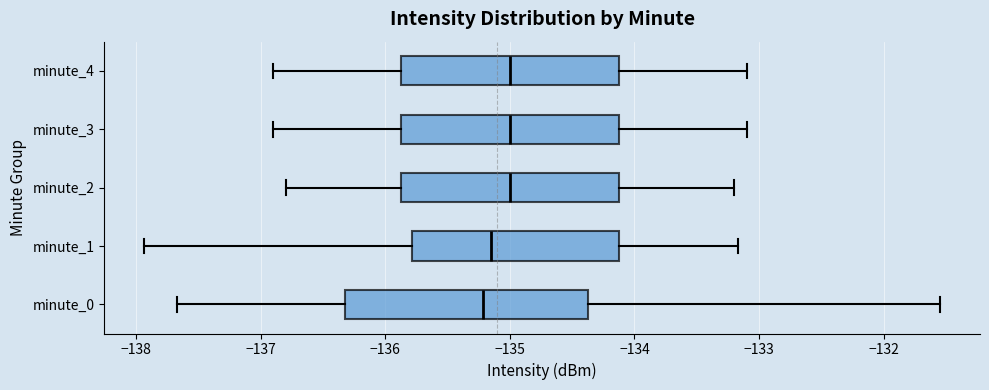

Reading bottom to top, read every box against the x-axis: the position of its median line, the range the box covers, and the ends of its whiskers. The values are not printed on the chart, so give them approximately, as read against the axis.

minute_0: median -135.2, box -136.3 to -134.4, whiskers -137.7 to -131.5
minute_1: median -135.1, box -135.8 to -134.1, whiskers -137.9 to -133.2
minute_2: median -135.0, box -135.9 to -134.1, whiskers -136.8 to -133.2
minute_3: median -135.0, box -135.9 to -134.1, whiskers -136.9 to -133.1
minute_4: median -135.0, box -135.9 to -134.1, whiskers -136.9 to -133.1